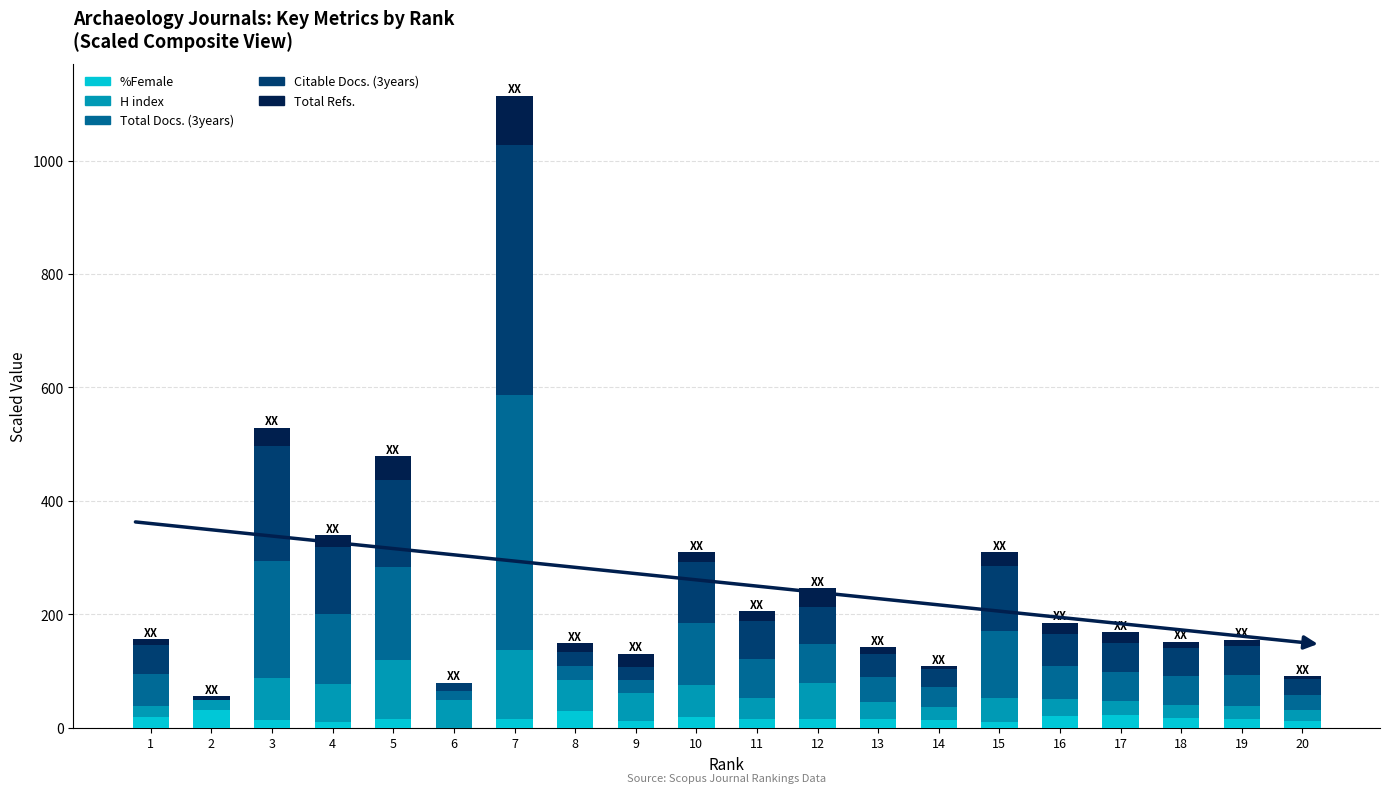

Which has a higher value, 20 or 2?

2